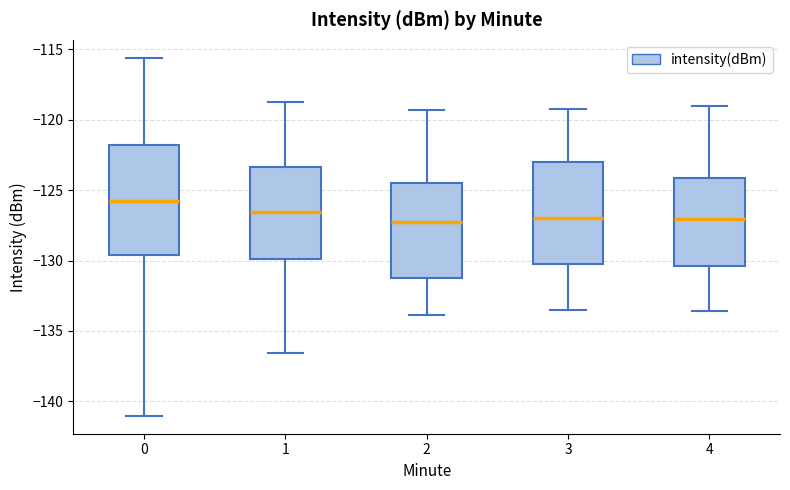

Which box has the highest median line?

0